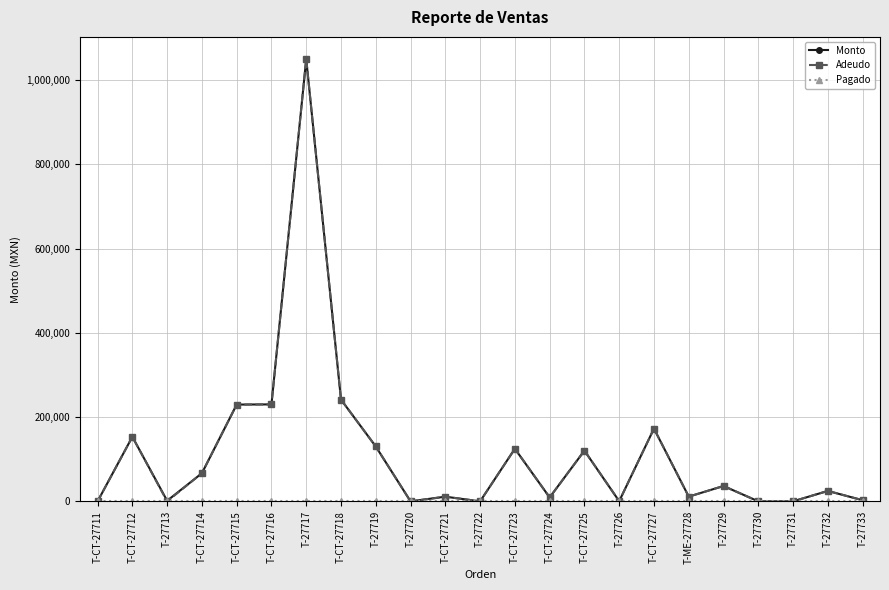

Is it true that Adeudo equals 0.0 at T-27731?

True